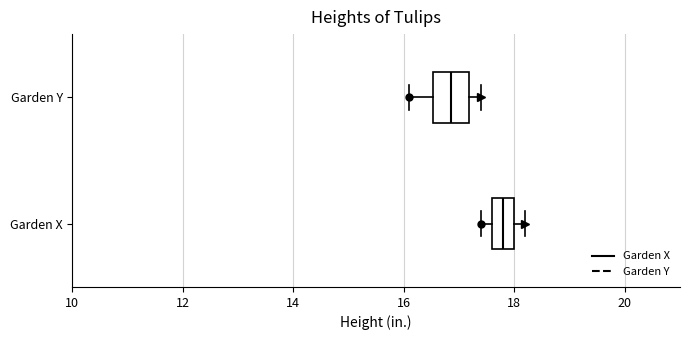

Which box is the widest, from its left edge to its right edge?

Garden Y